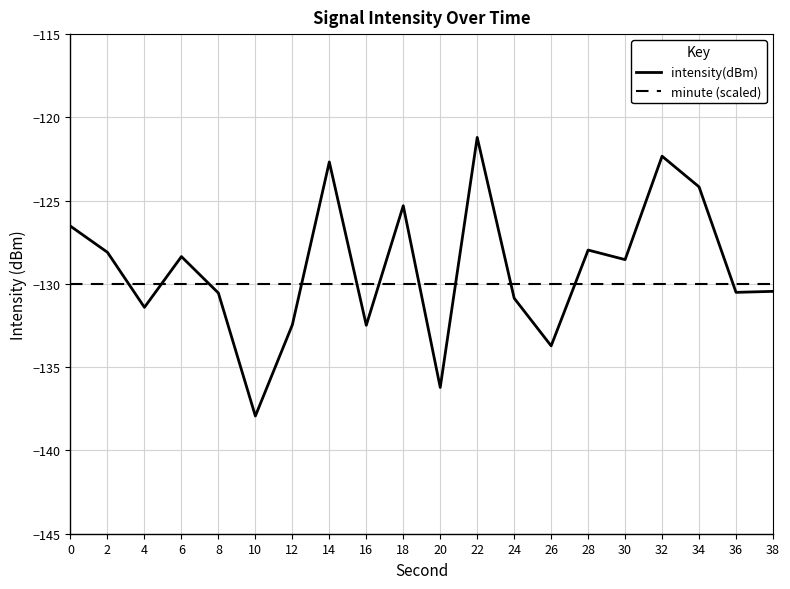

Between 14 and 18, which series saw the biggest shift?

intensity(dBm)